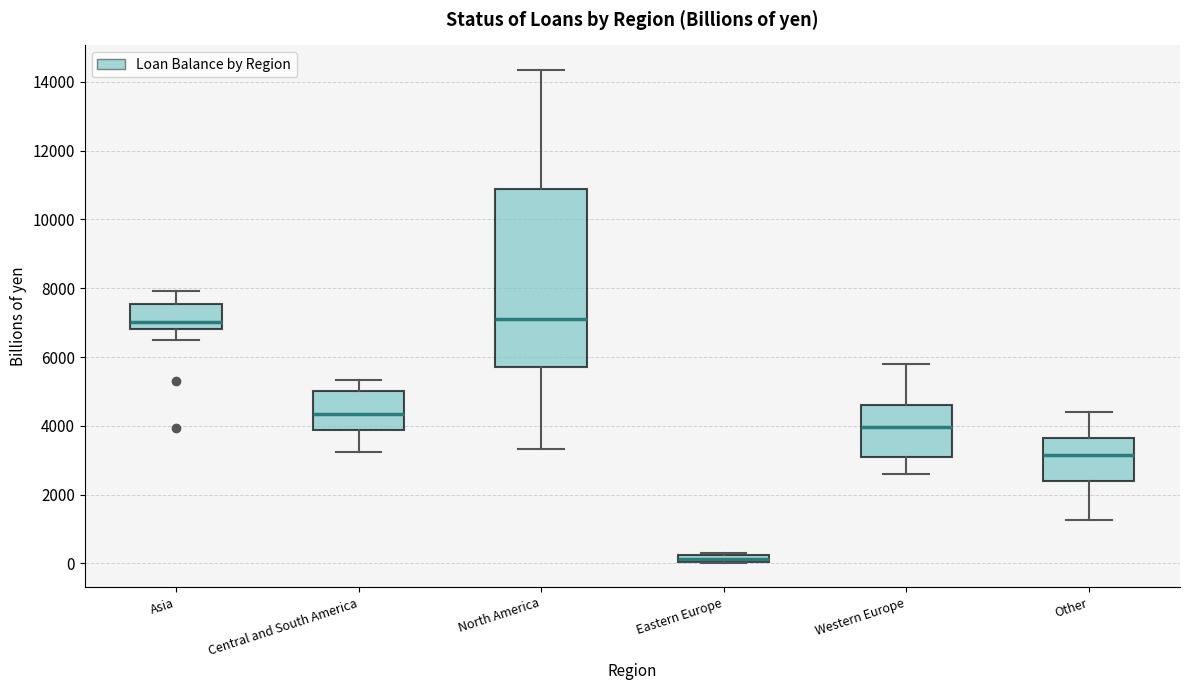

Where does the median line of the box for Western Europe sit on the y-axis? The values are not printed on the chart, so give them approximately, as read against the axis.

4000